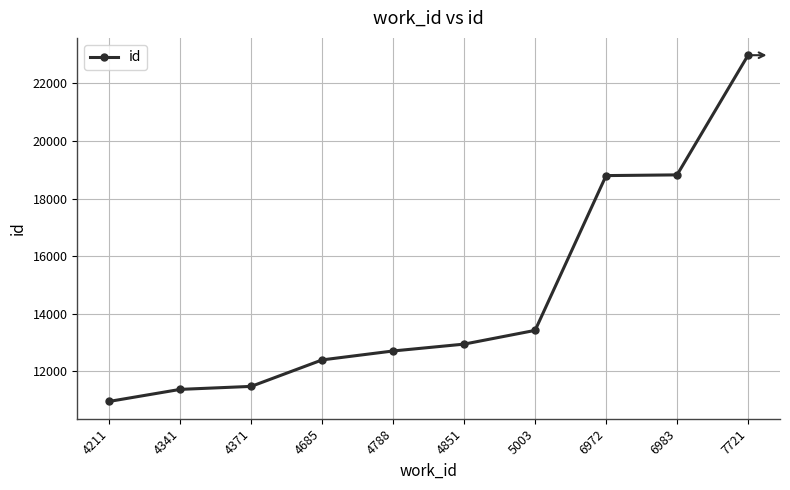

Count the number of data series in this chart.

1